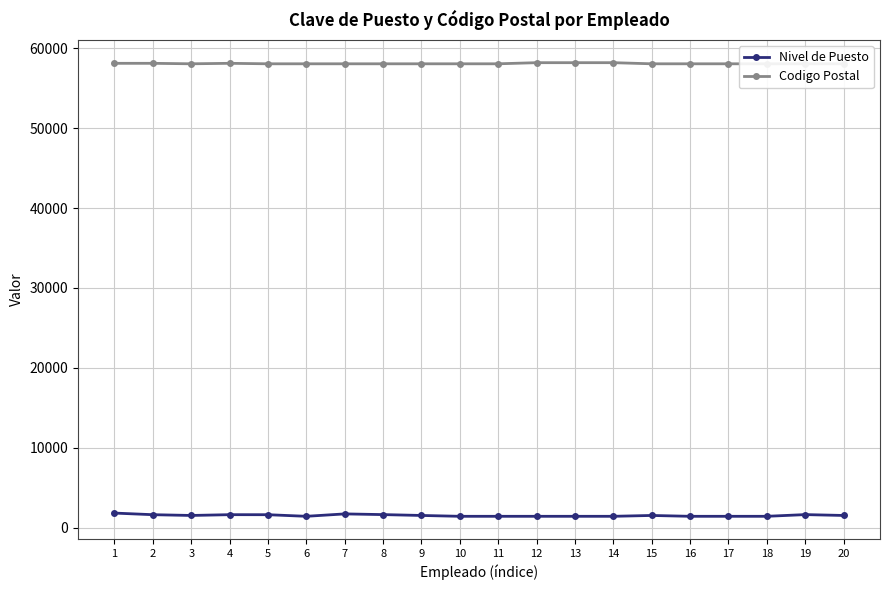

The Nivel de Puesto series shows 1410 at 17. True or false?

True